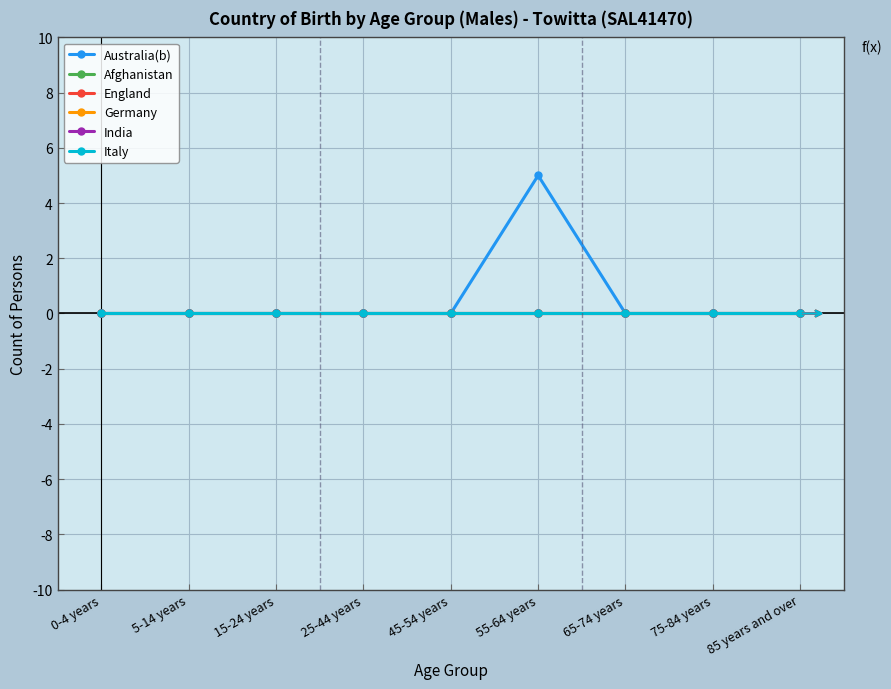

Does the chart have visible grid lines?

Yes